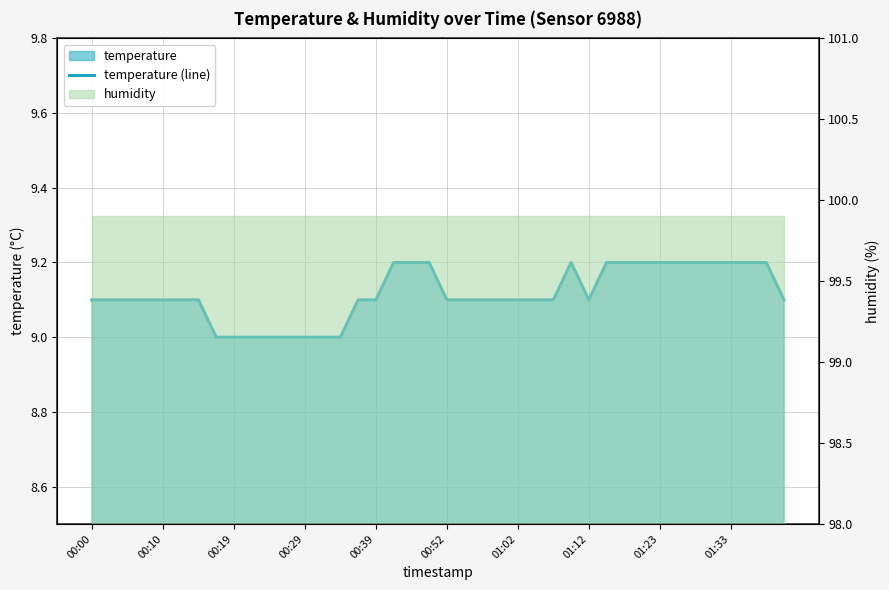

What is the maximum value shown in the chart?

9.2